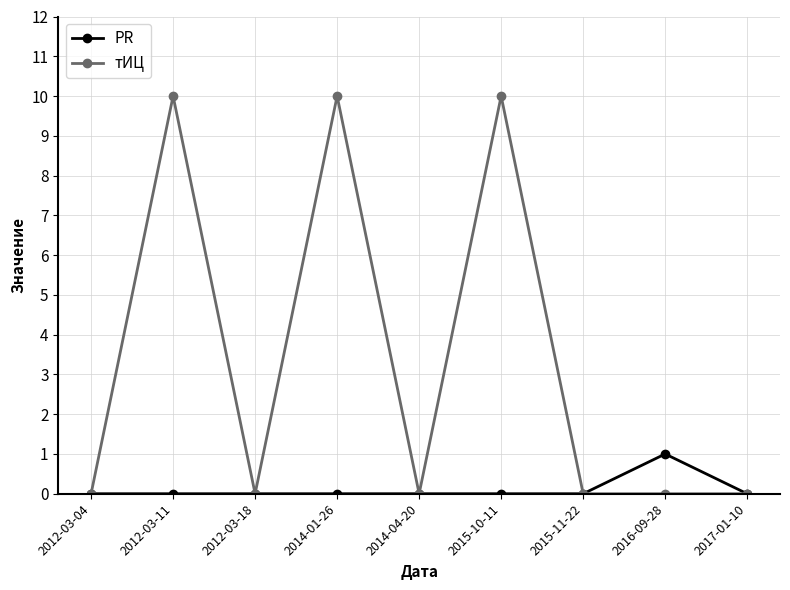

What position from the left is 2012-03-18?

3